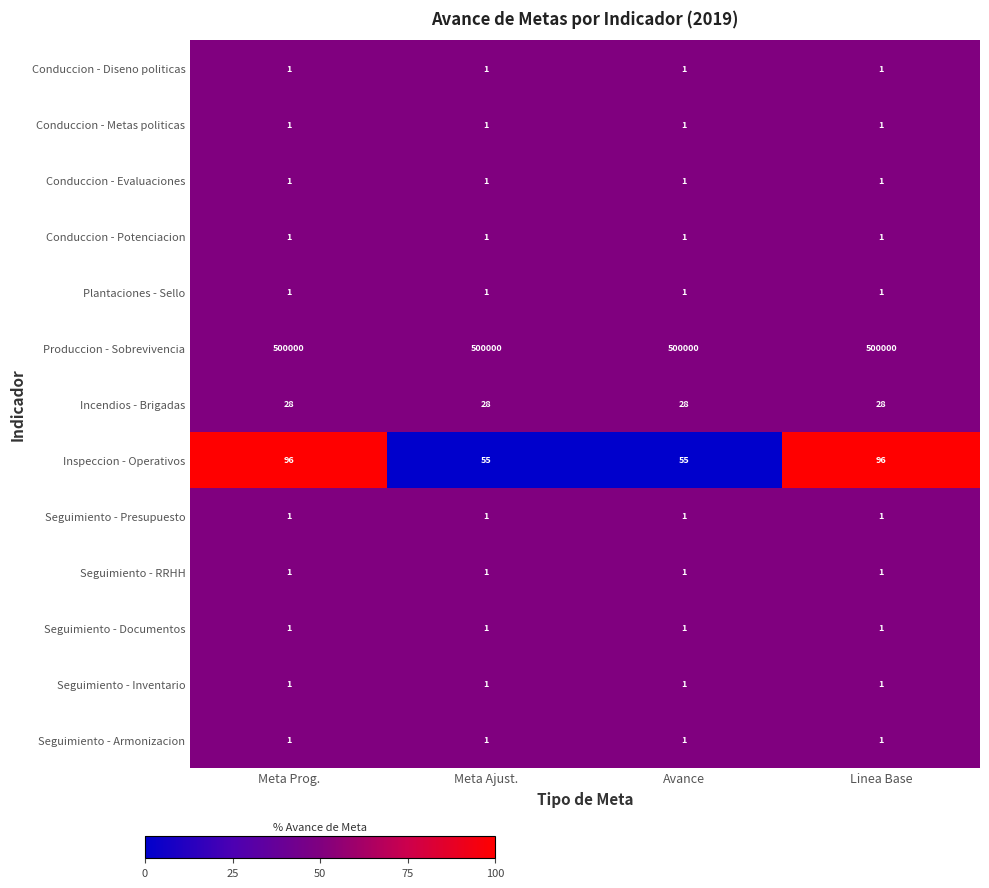

What is the total value across all series at Meta Ajust.?

500093